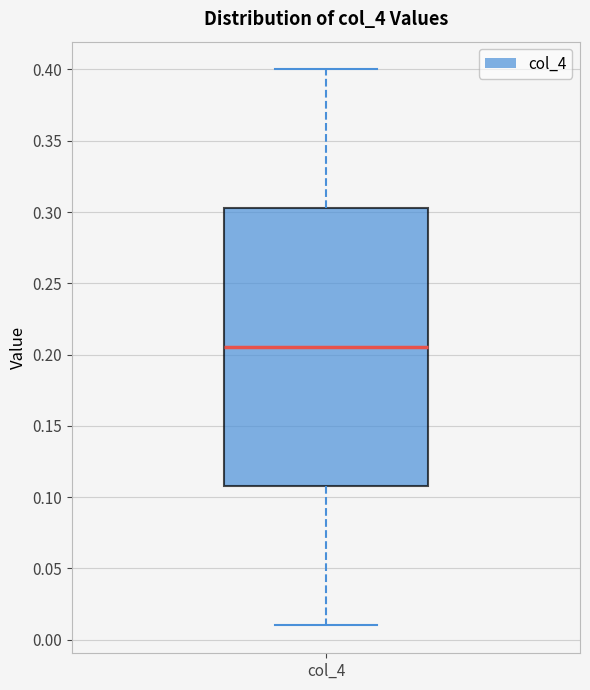

Transcribe this box plot: give where the median line is, the range the box spans, and where the two whiskers end, as read against the y-axis. The values are not printed on the chart, so give them approximately, as read against the axis.

median 0.205, box 0.110 to 0.305, whiskers 0.010 to 0.400